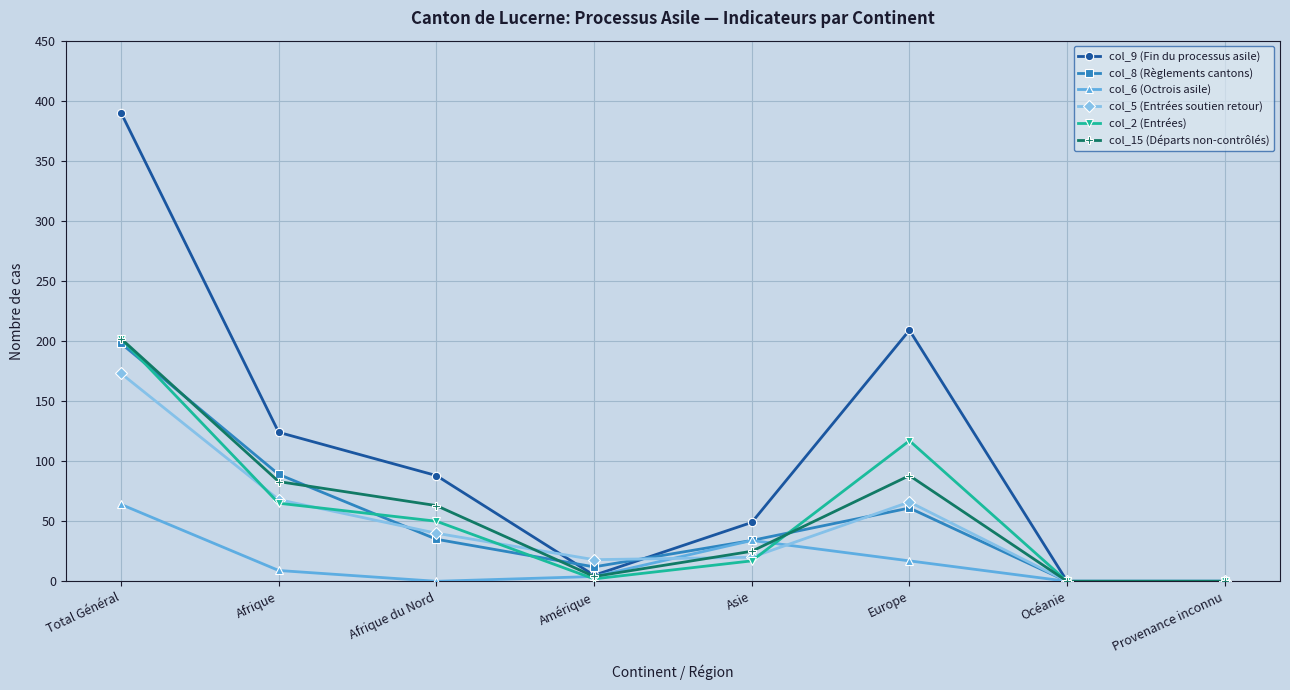

In col_15 (Départs non-contrôlés), how many points are higher than both neighbors (excluding endpoints)?

1